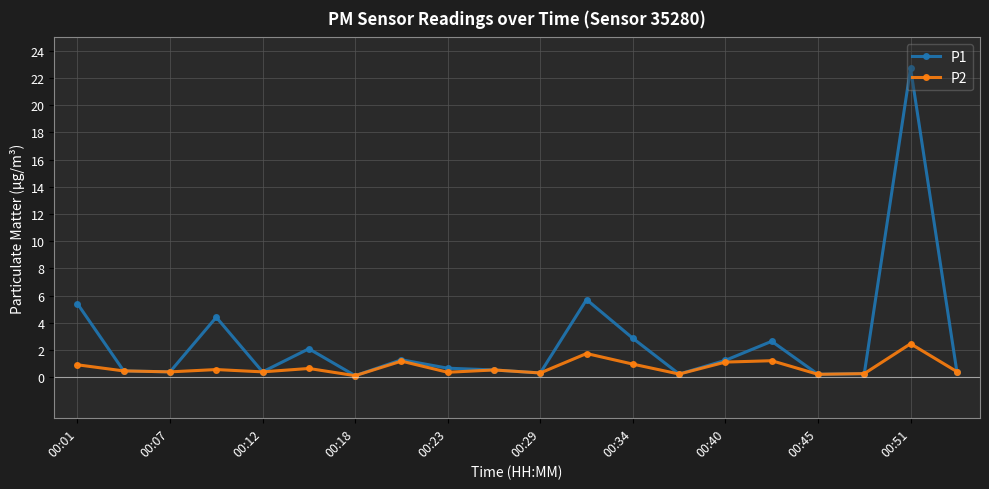

True or false: P2 has more than 1 interior local peaks.

True